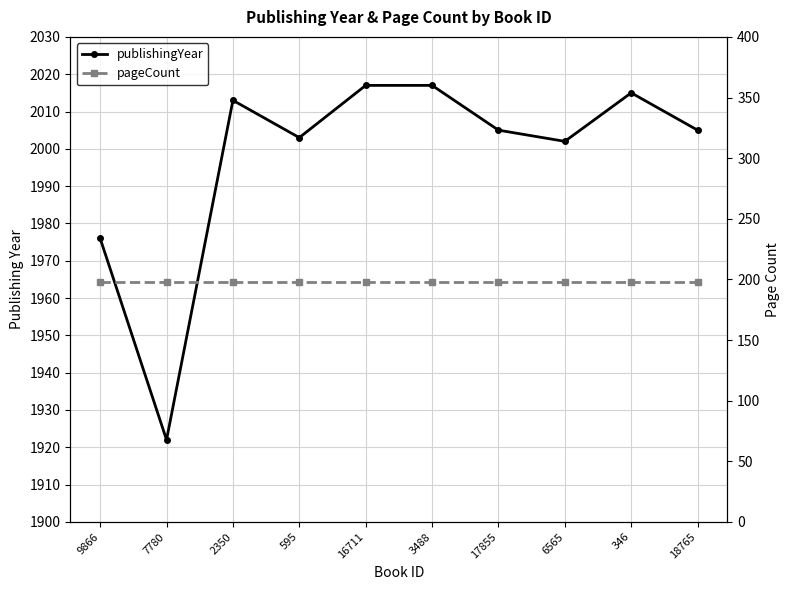

True or false: publishingYear and pageCount cross at least once.

False